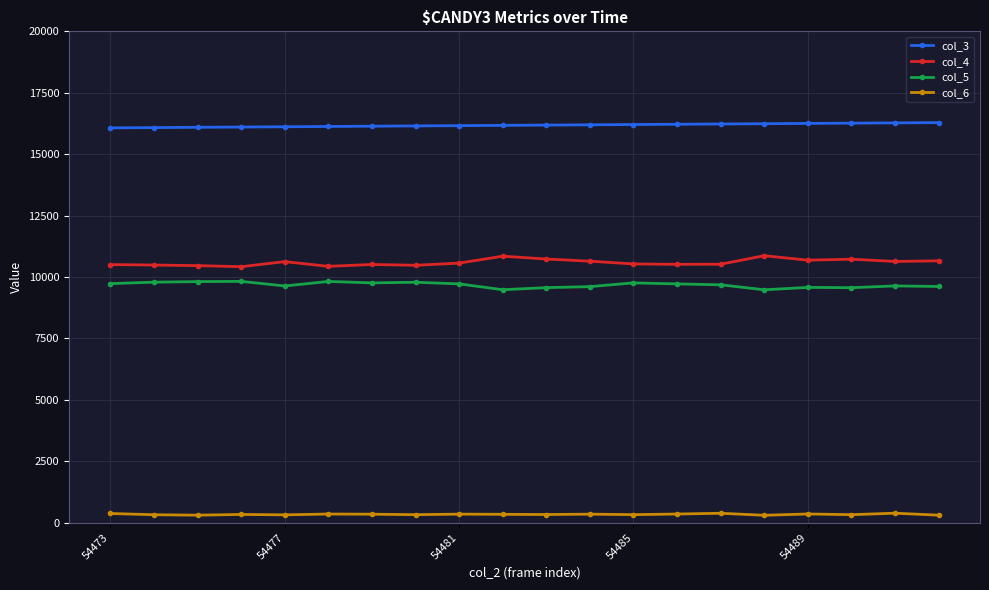

Rank the series by their maximum value, from lowest to highest.

col_6, col_5, col_4, col_3